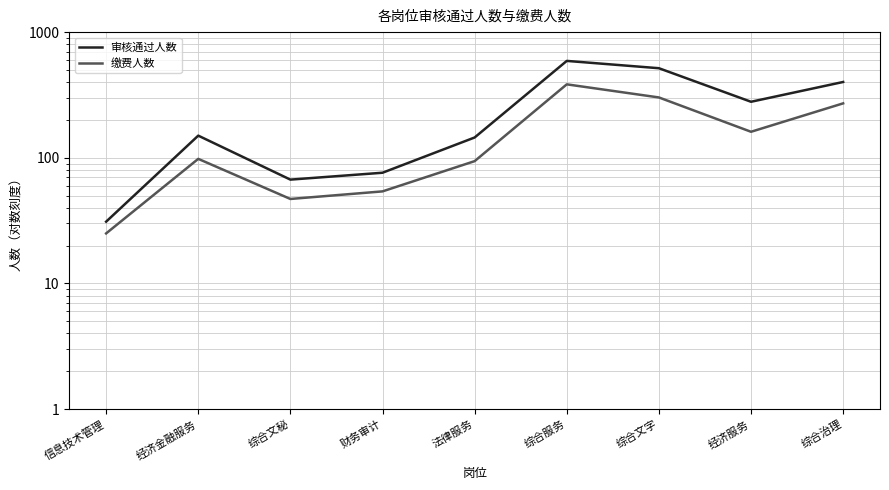

What is the maximum value for 审核通过人数?

590